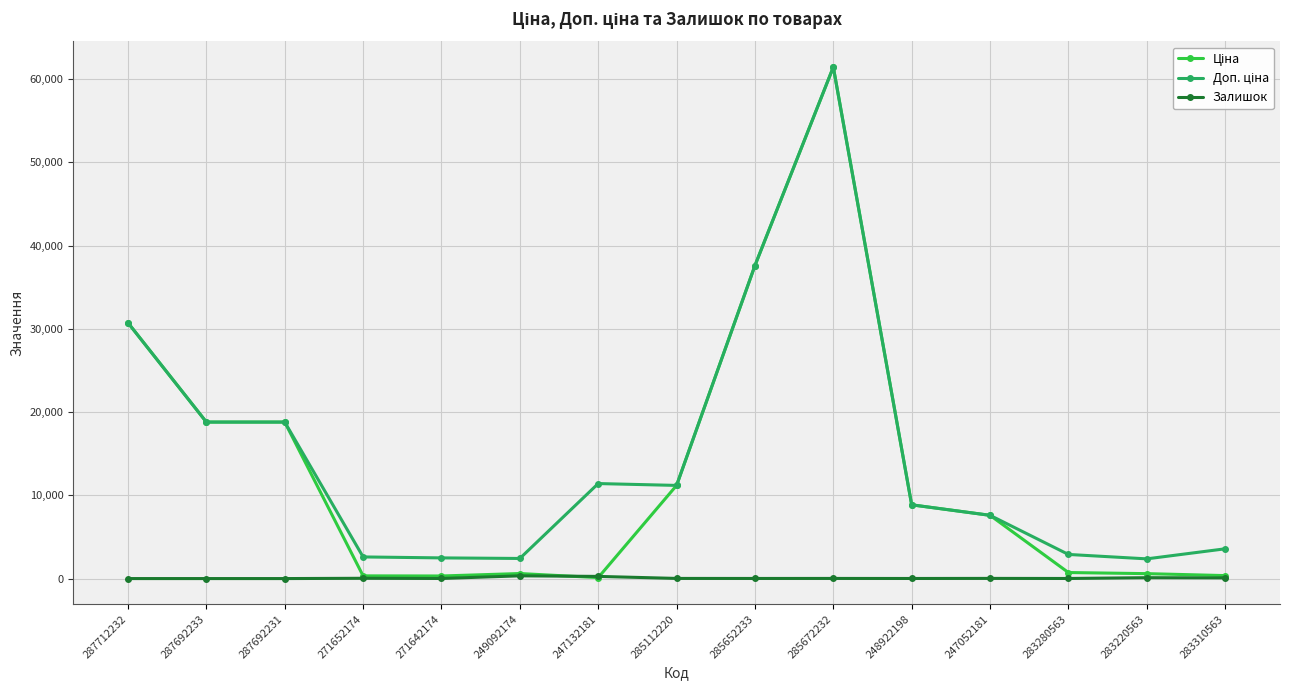

True or false: Залишок has more than 2 points higher than both neighbors.

True